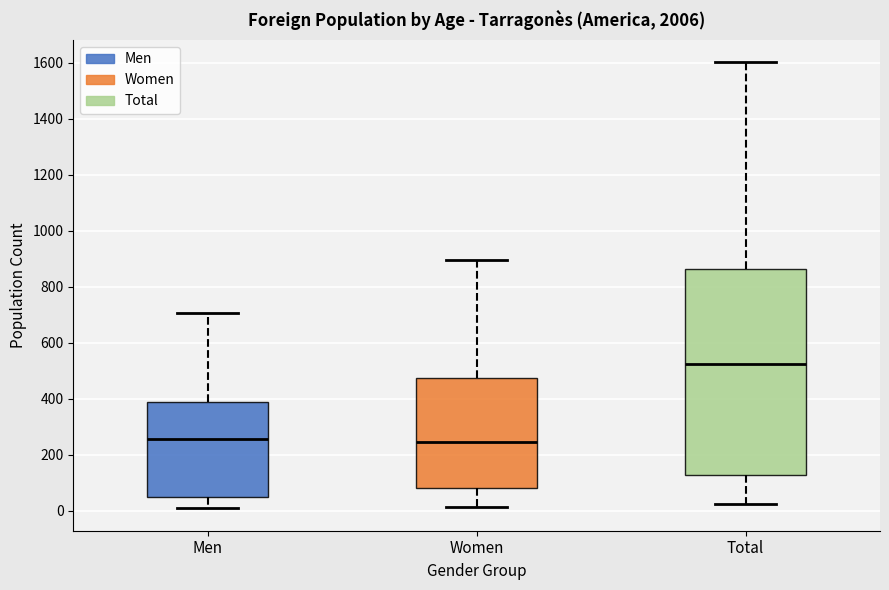

Which box is the tallest, from its lower edge to its upper edge?

Total